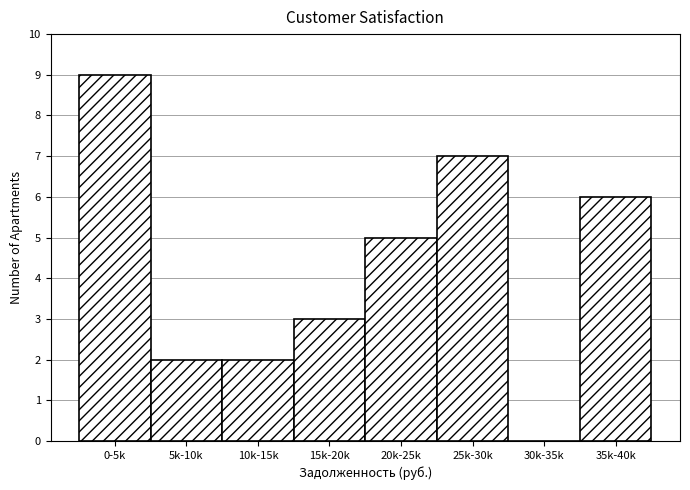

Reading left to right, extract all data points from this chart.

0-5k=9	5k-10k=2	10k-15k=2	15k-20k=3	20k-25k=5	25k-30k=7	30k-35k=0	35k-40k=6